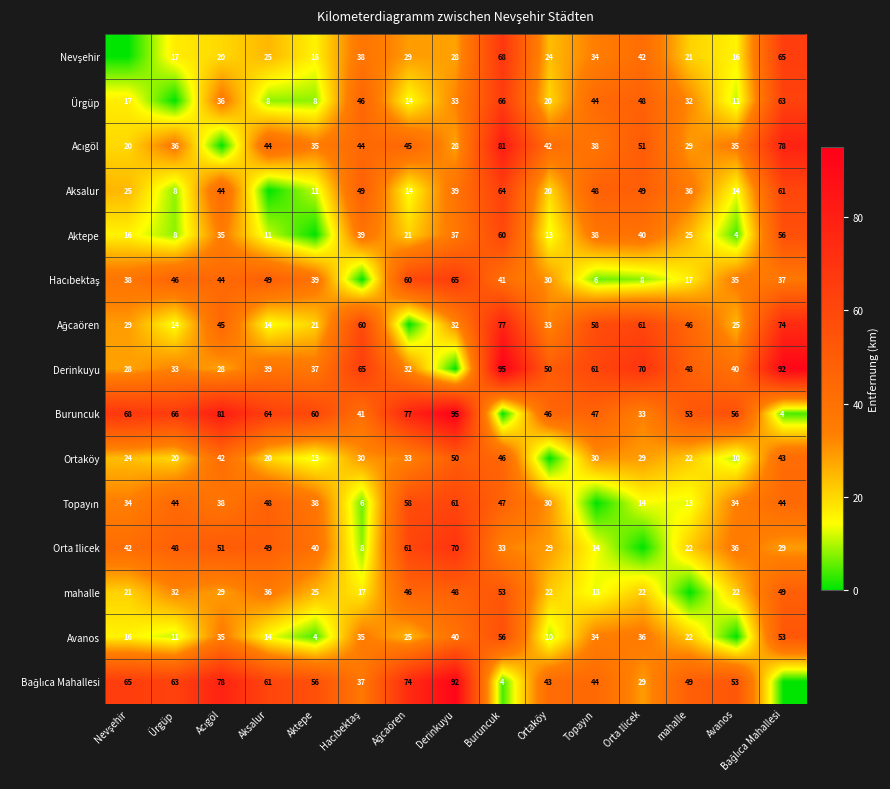

True or false: Derinkuyu has a value of 39 at Aksalur.

True